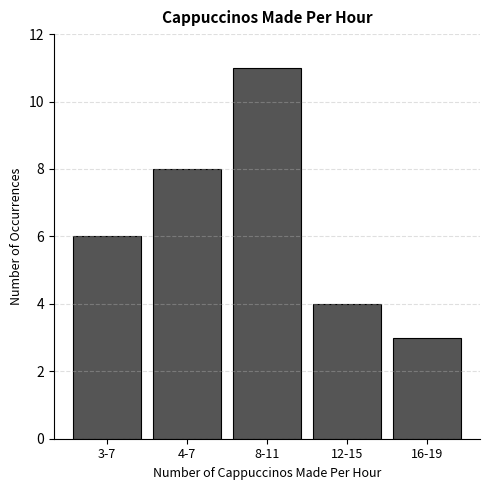

Reading left to right, extract all data points from this chart.

6	8	11	4	3